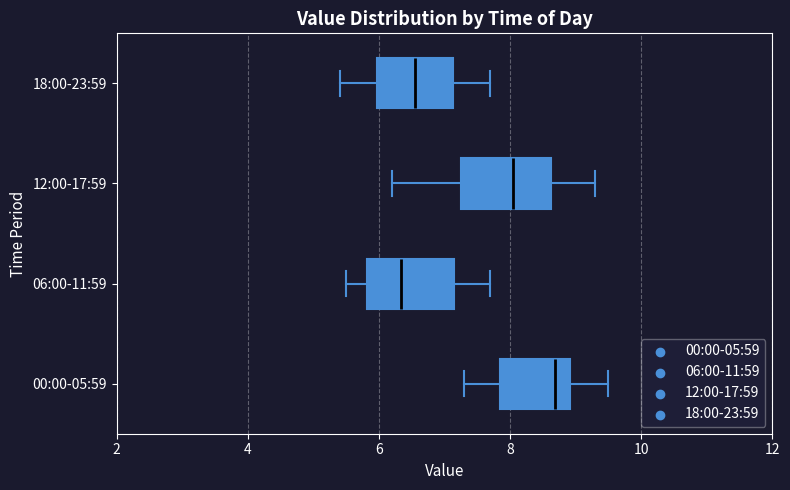

Reading bottom to top, read every box against the x-axis: the position of its median line, the range the box covers, and the ends of its whiskers. The values are not printed on the chart, so give them approximately, as read against the axis.

00:00-05:59: median 8.6, box 7.8 to 9.0, whiskers 7.4 to 9.6
06:00-11:59: median 6.4, box 5.8 to 7.2, whiskers 5.6 to 7.8
12:00-17:59: median 8.0, box 7.2 to 8.6, whiskers 6.2 to 9.4
18:00-23:59: median 6.6, box 6.0 to 7.2, whiskers 5.4 to 7.8